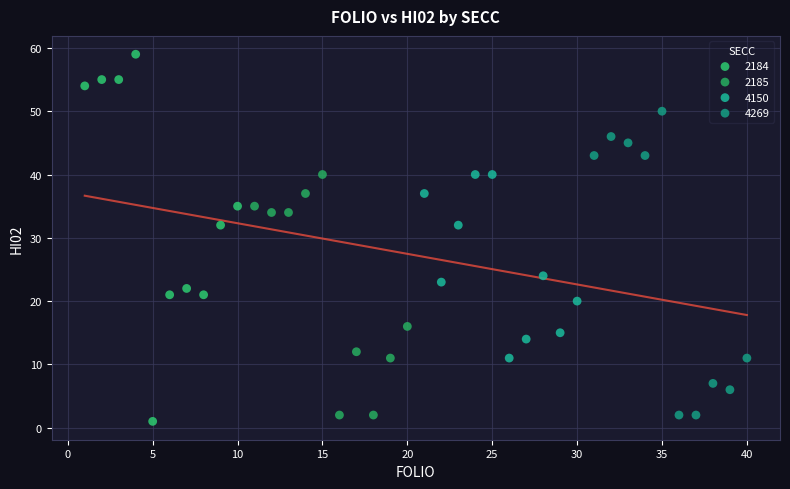

Which series has the widest spread of Y values?

2184